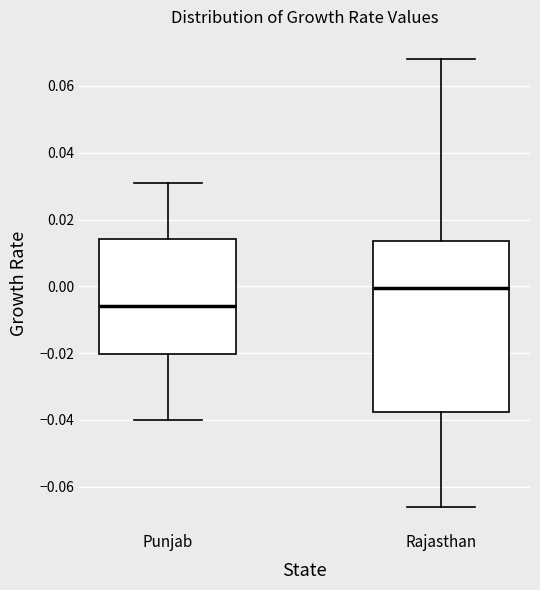

Reading left to right, transcribe this box plot: for each box, give where its median line is, the range the box spans, and where its two whiskers end, as read against the y-axis. The values are not printed on the chart, so give them approximately, as read against the axis.

Punjab: median -0.006, box -0.020 to 0.014, whiskers -0.040 to 0.032
Rajasthan: median 0.000, box -0.038 to 0.014, whiskers -0.066 to 0.068